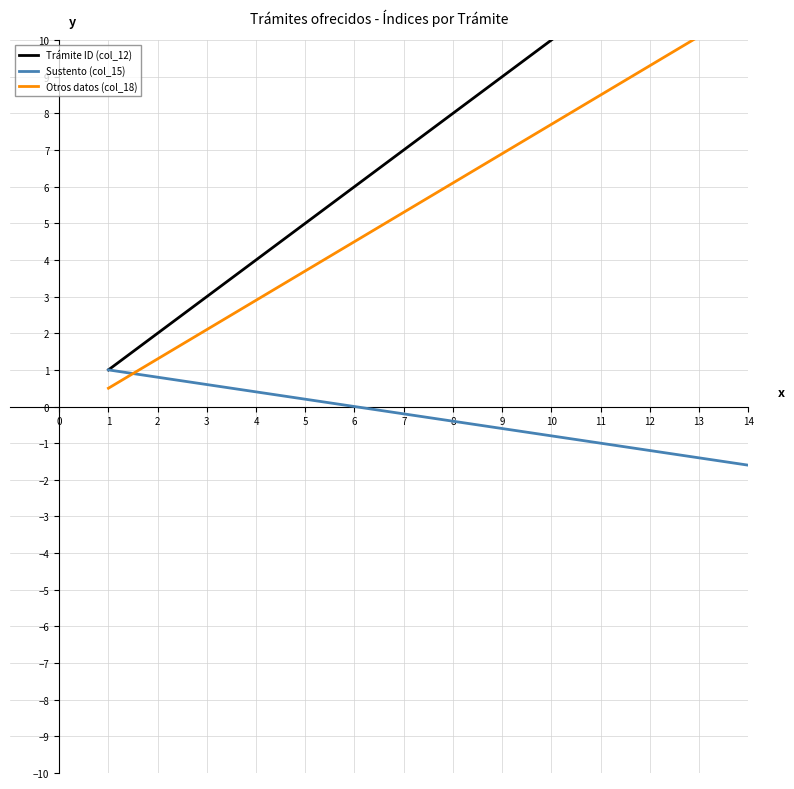

The Sustento (col_15) series shows 1.0 at 1. True or false?

True